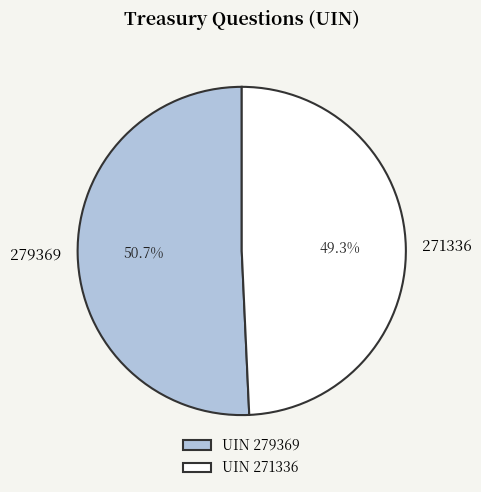

Which has a higher value, 271336 or 279369?

279369